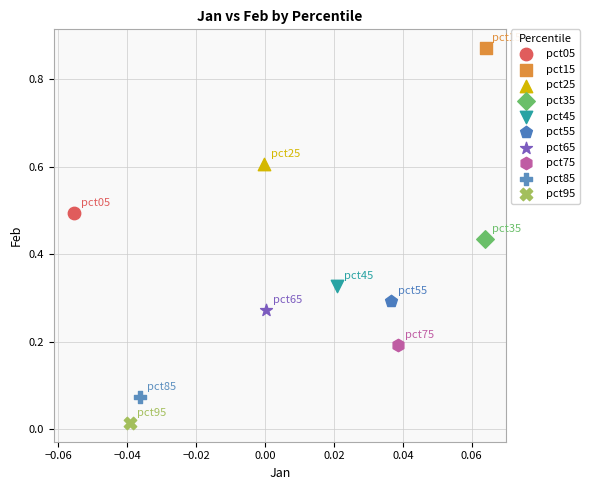

What are all the series names shown in the legend?

pct05, pct15, pct25, pct35, pct45, pct55, pct65, pct75, pct85, pct95